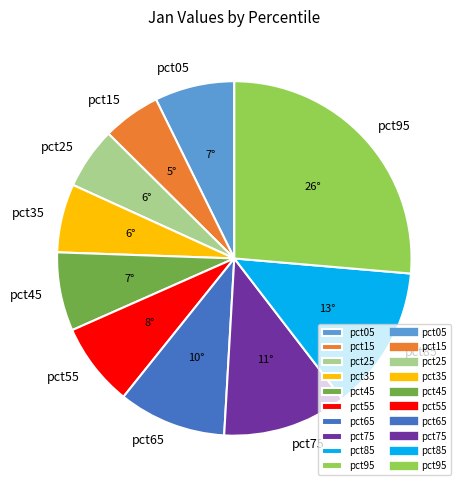

Which category has the biggest portion of the pie?

pct95